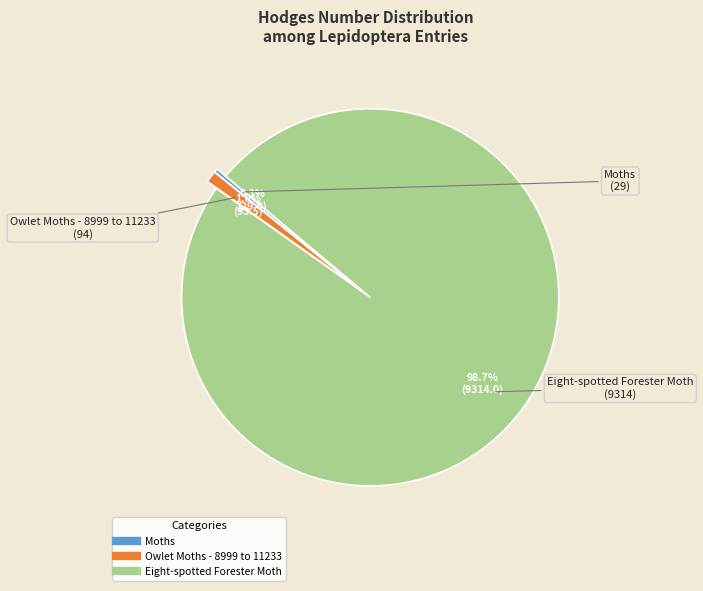

Between Owlet Moths - 8999 to 11233 and Eight-spotted Forester Moth, which is larger?

Eight-spotted Forester Moth